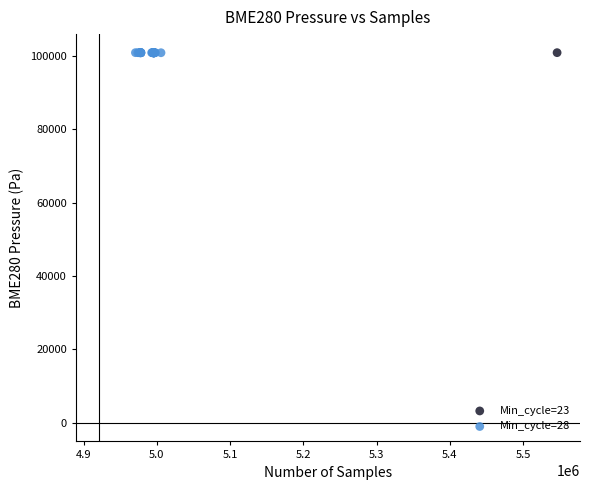

What are all the series names shown in the legend?

Min_cycle=23, Min_cycle=28